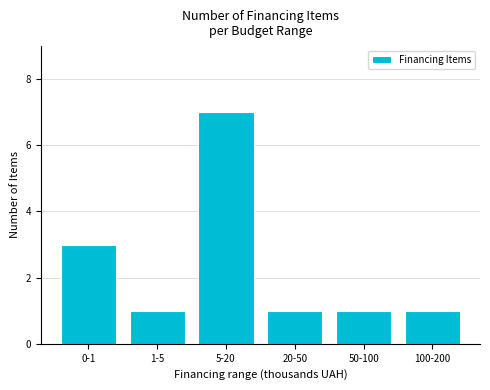

Reading left to right, list all the values displayed in this chart.

3	1	7	1	1	1